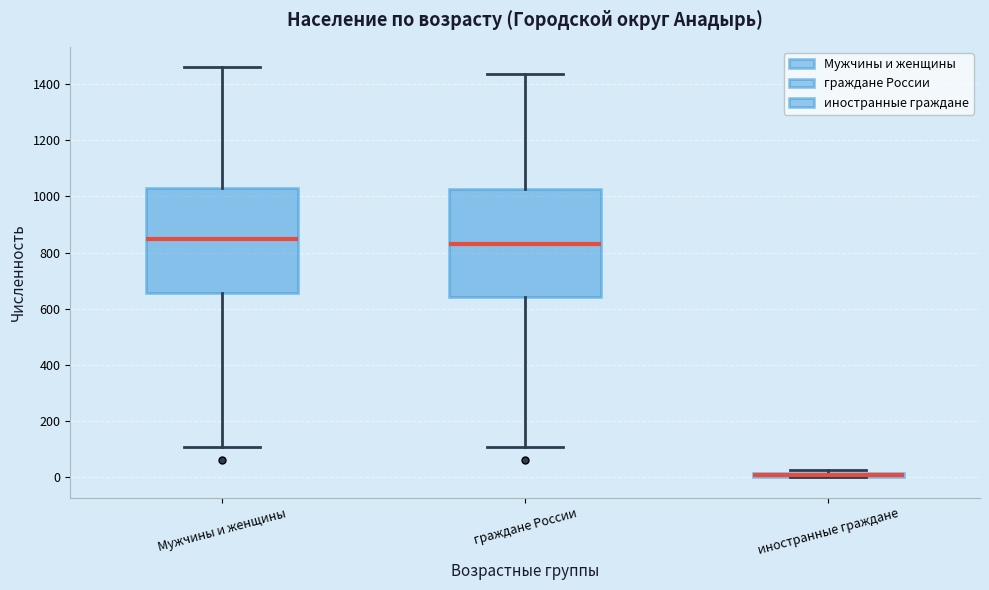

Where does the median line of the box for Мужчины и женщины sit on the y-axis? The values are not printed on the chart, so give them approximately, as read against the axis.

840